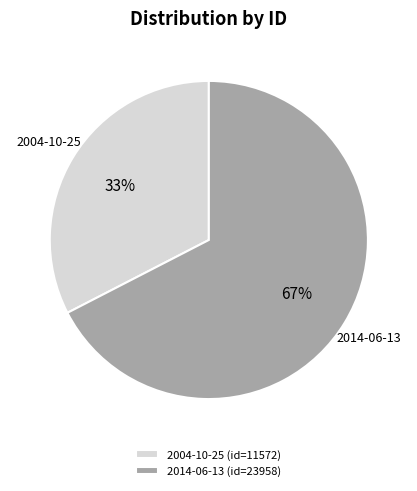

Does 2004-10-25 represent more than half of the total?

No